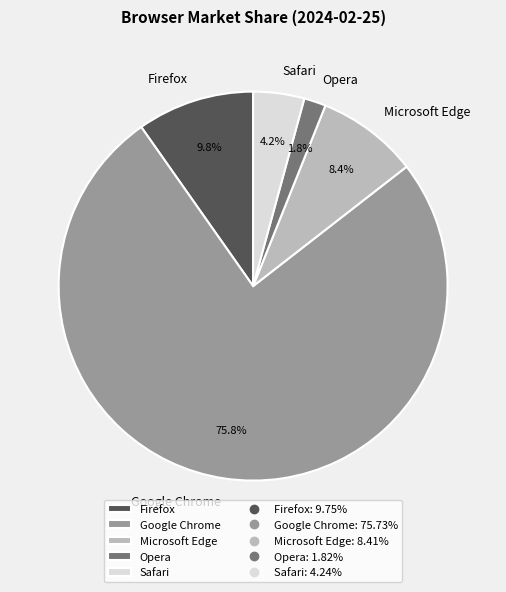

The Safari slice represents 4% of the pie. True or false?

True